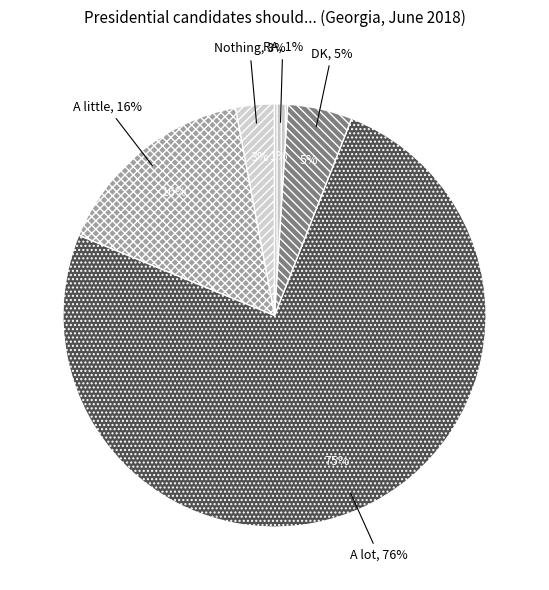

What percentage is the A little slice, to the nearest percent?

16%